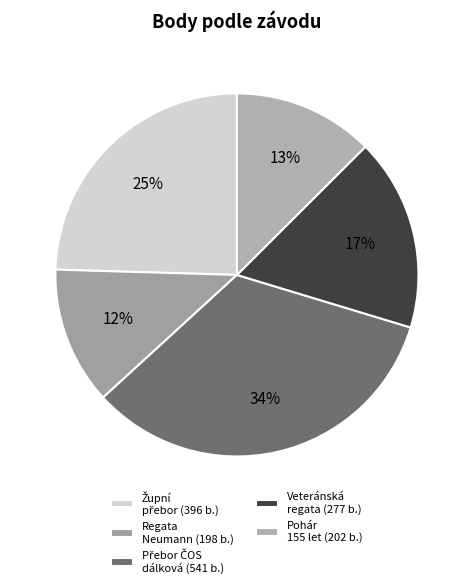

Is there a majority slice in this chart?

No